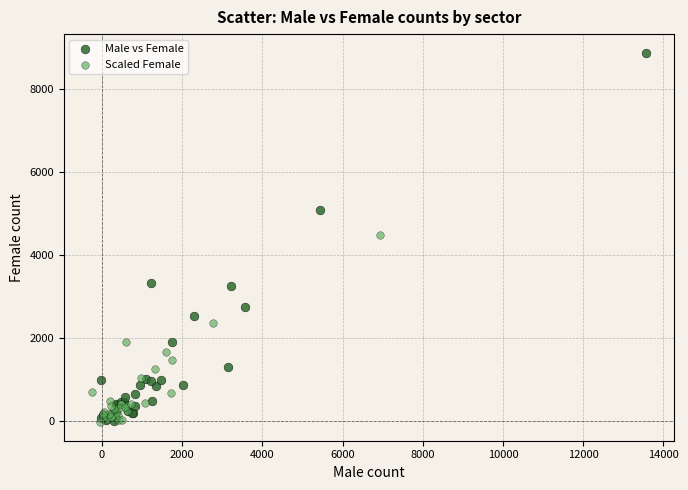

Which series contains the highest Y value?

Male vs Female